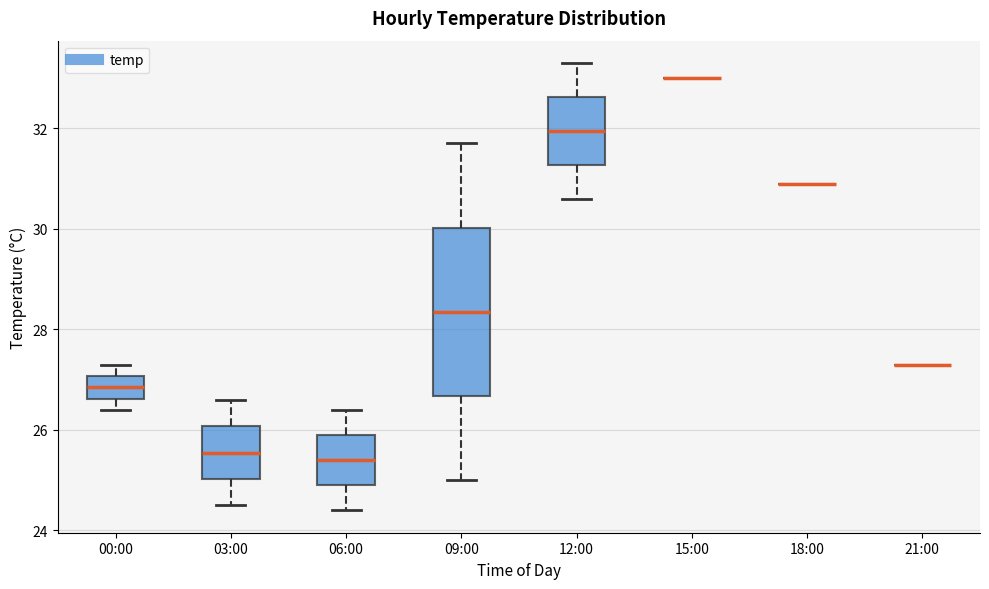

Comparing the boxes themselves (not the whiskers), which one is the tallest?

09:00